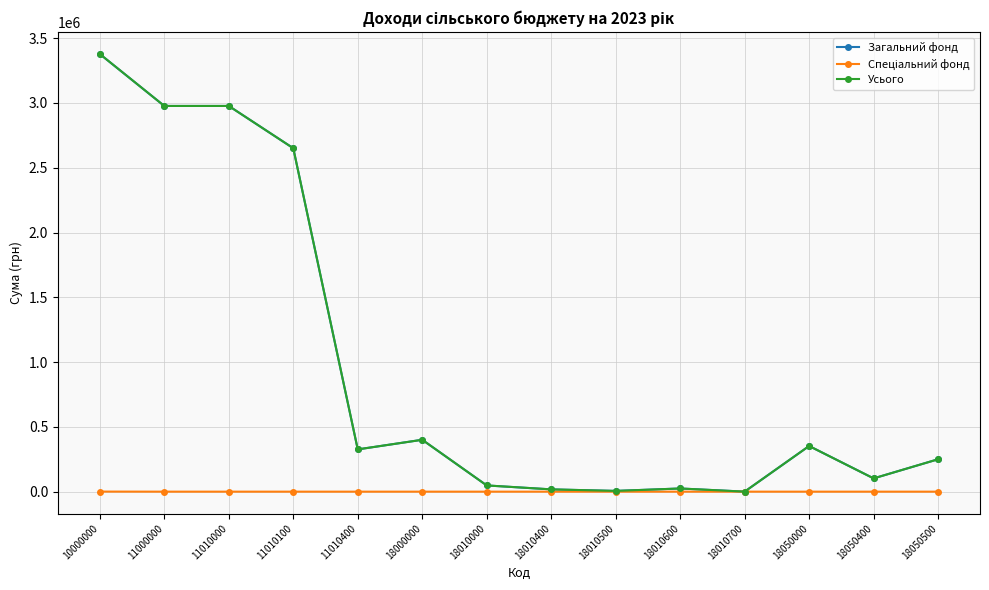

True or false: Усього has more than 0 points higher than both neighbors.

True